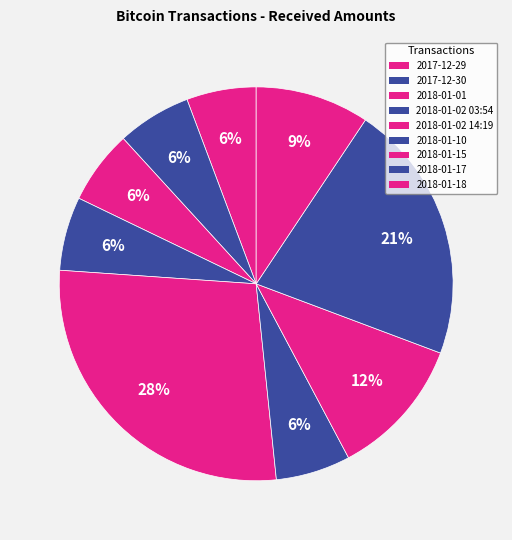

What portion of the pie excludes 2017-12-29?

94.3%